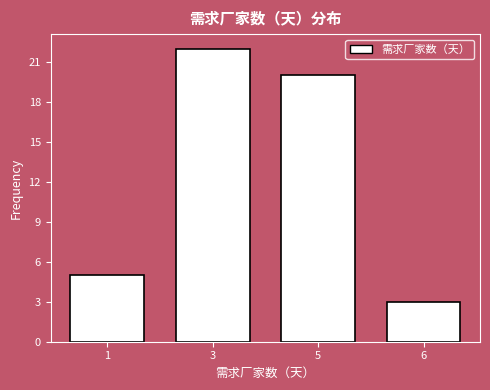

Reading left to right, transcribe all the data shown in this chart.

5	22	20	3